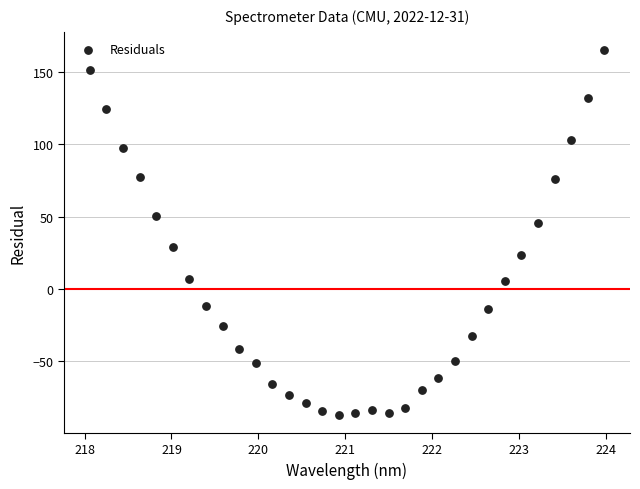

What Y value in the scatter plot is closest to 39?

45.8